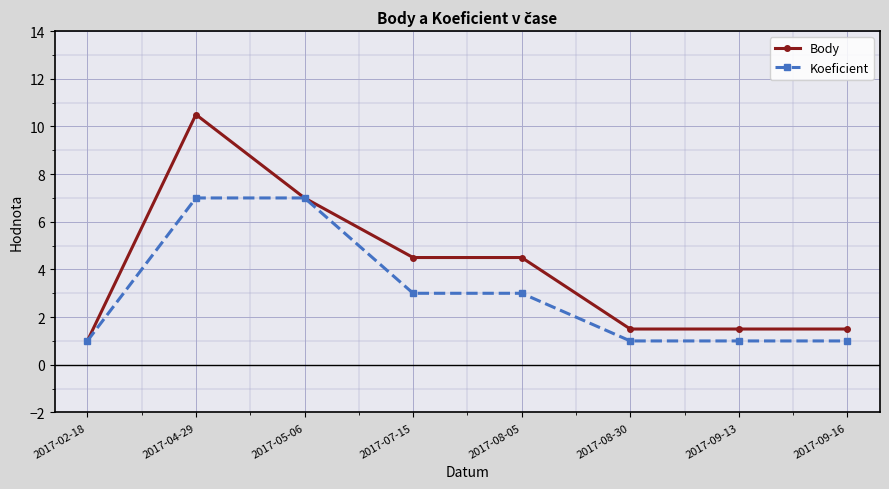

Between 2017-02-18 and 2017-08-05, which series saw the biggest shift?

Body